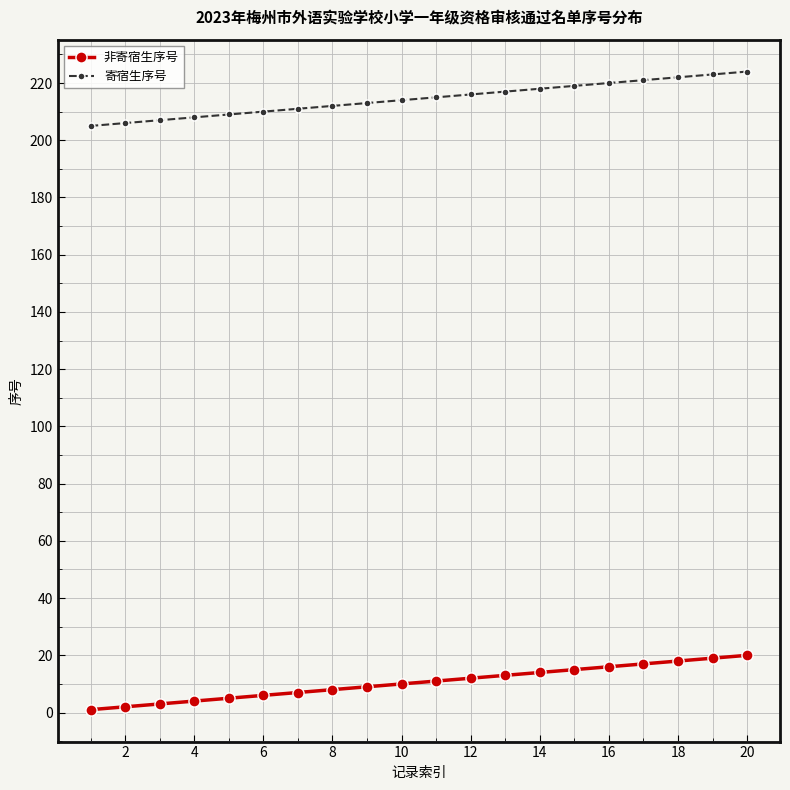

At how many categories does at least one series exceed 158?

20